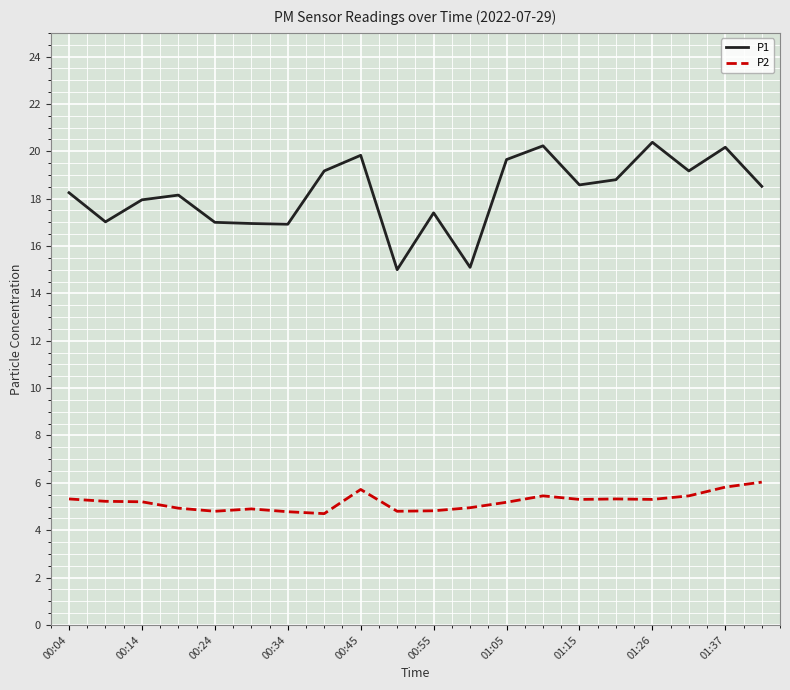

What is the difference between the maximum and minimum values in the P2 series?

1.3